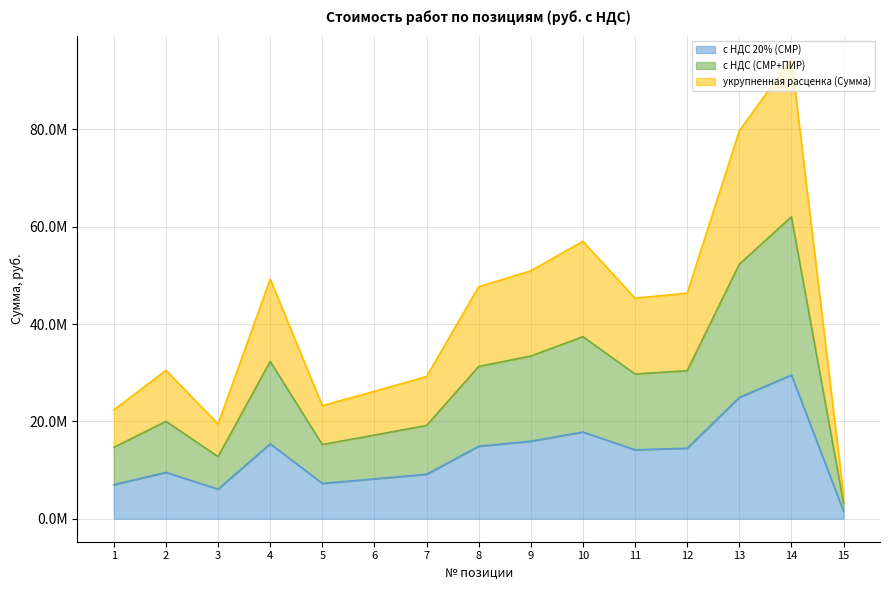

What is the sum of the укрупненная расценка (Сумма) values at 10 and 8?

104702408.5